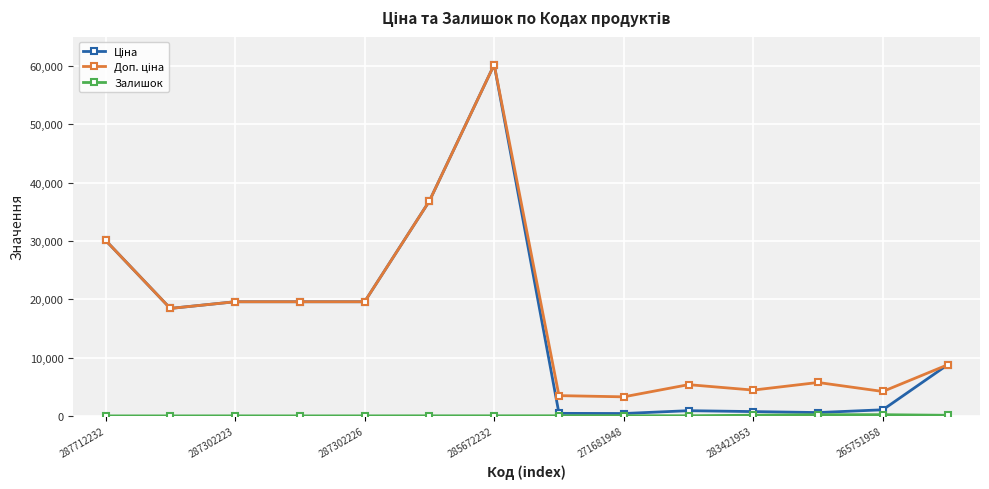

What is the maximum value shown in the chart?

60205.6